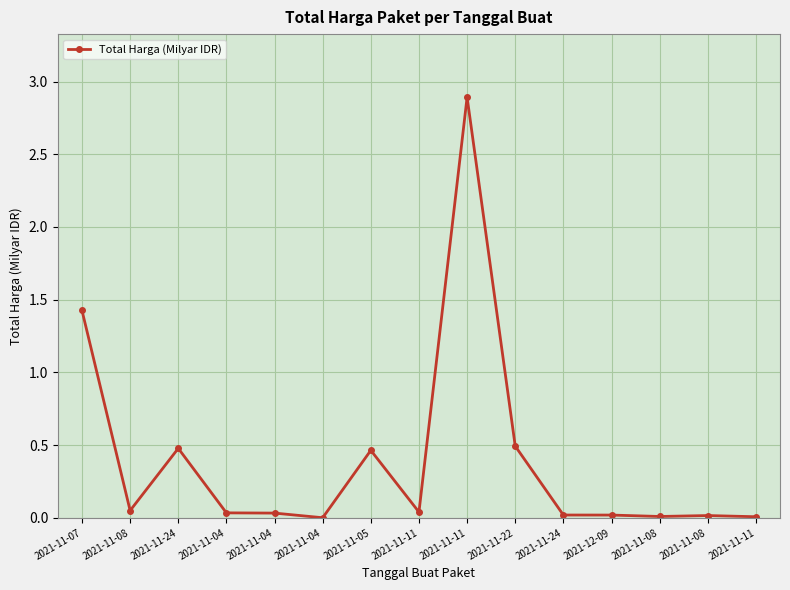

What is the average value?

0.4